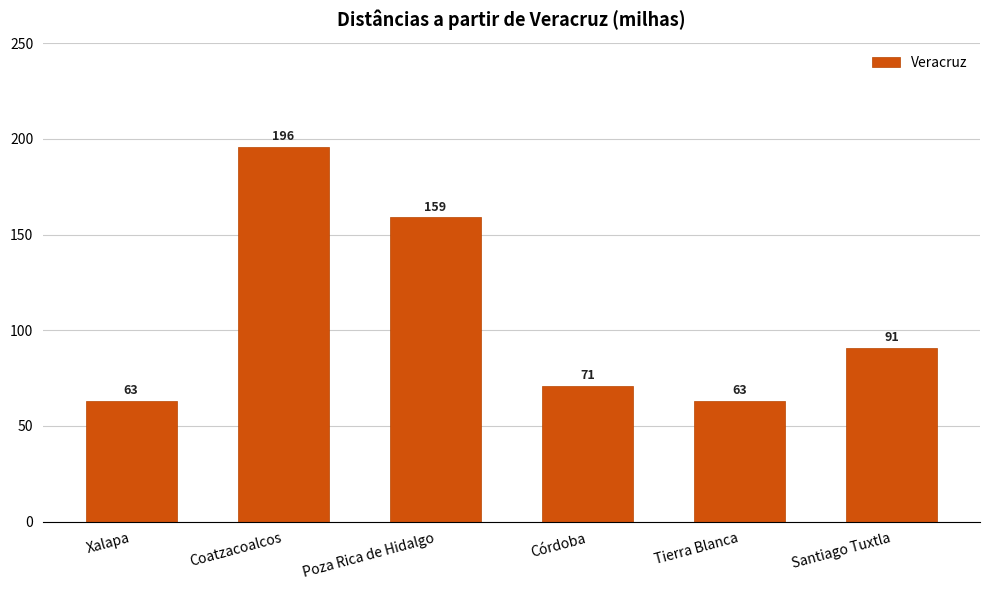

What is the smallest value displayed?

63